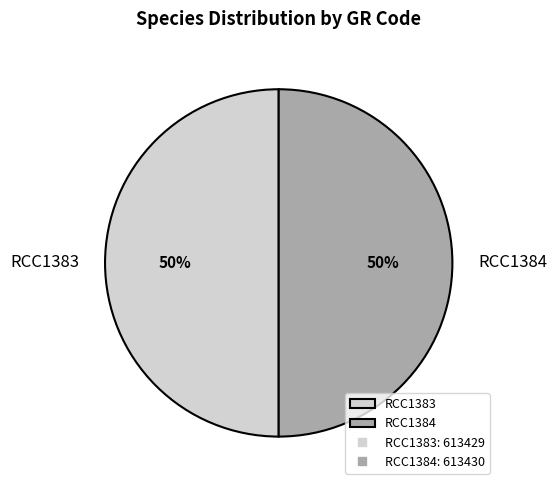

To the nearest percent, what percentage of the pie is RCC1384?

50%